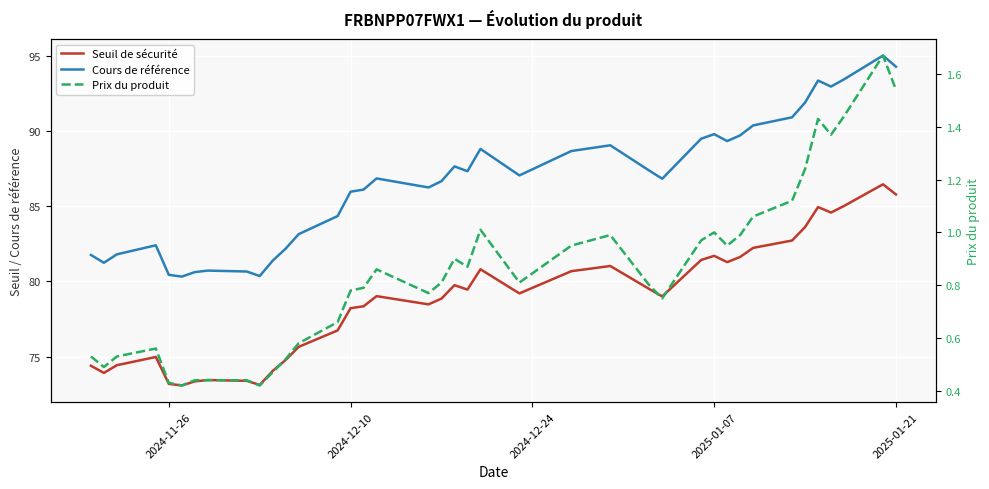

The value of Cours de référence at 9 is 38.6. True or false?

False